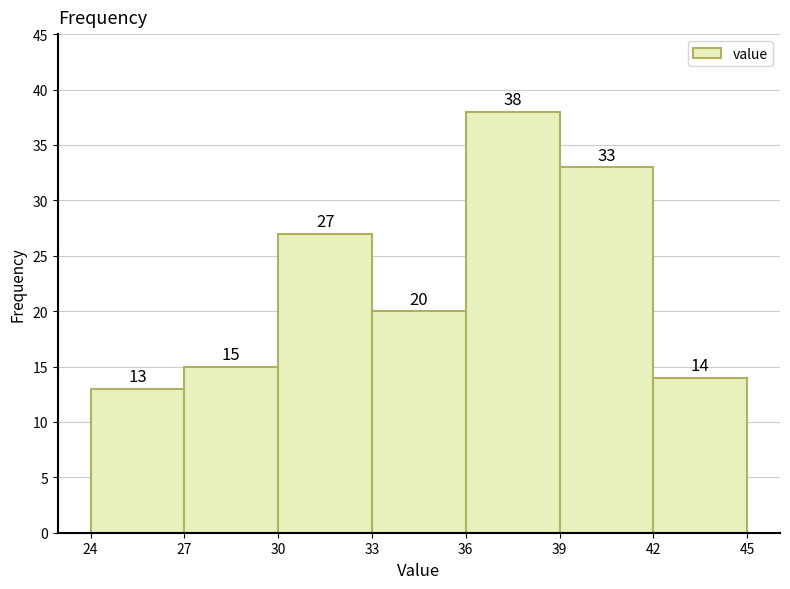

How tall is the bar that spans 36 to 39 on the x-axis?

38